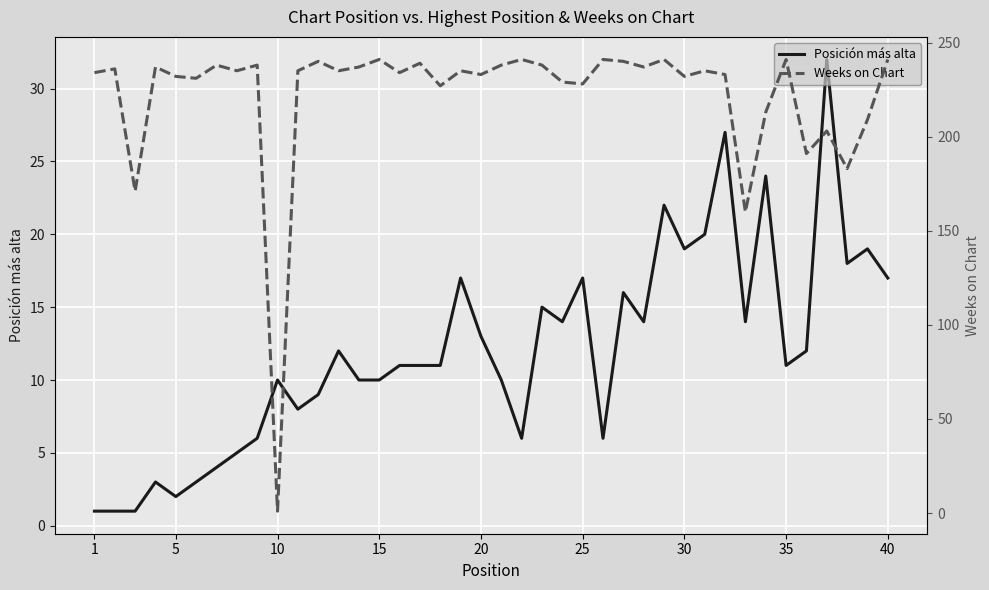

What is the maximum value shown in the chart?

241